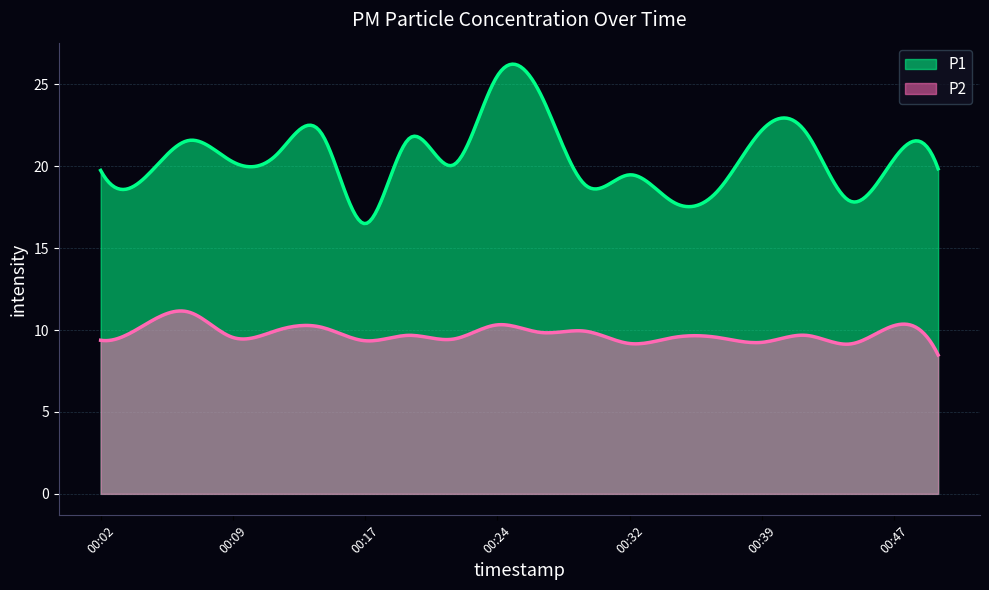

What is the minimum value shown in the chart?

8.5